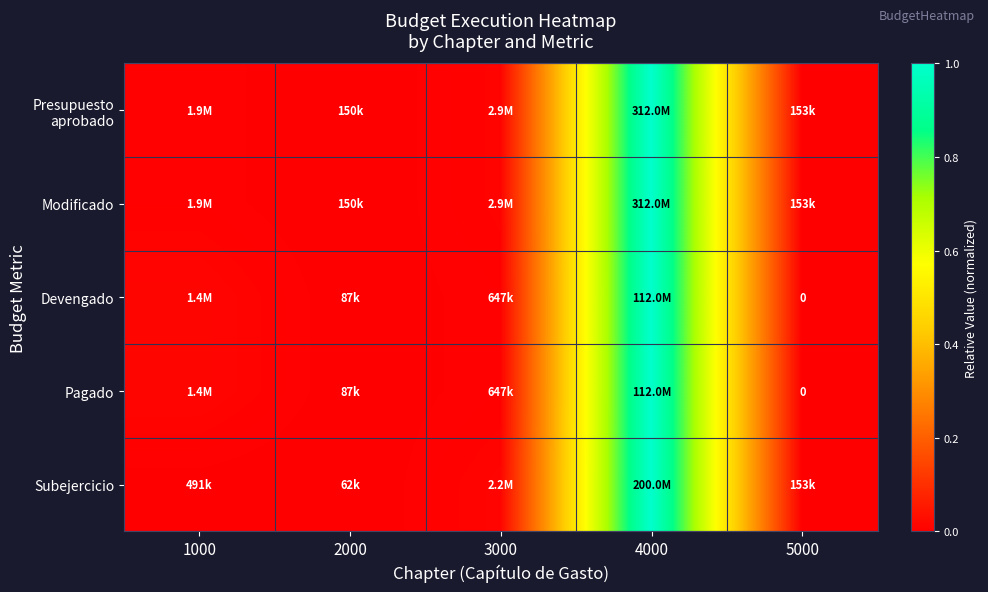

How many data points does each series have?

5